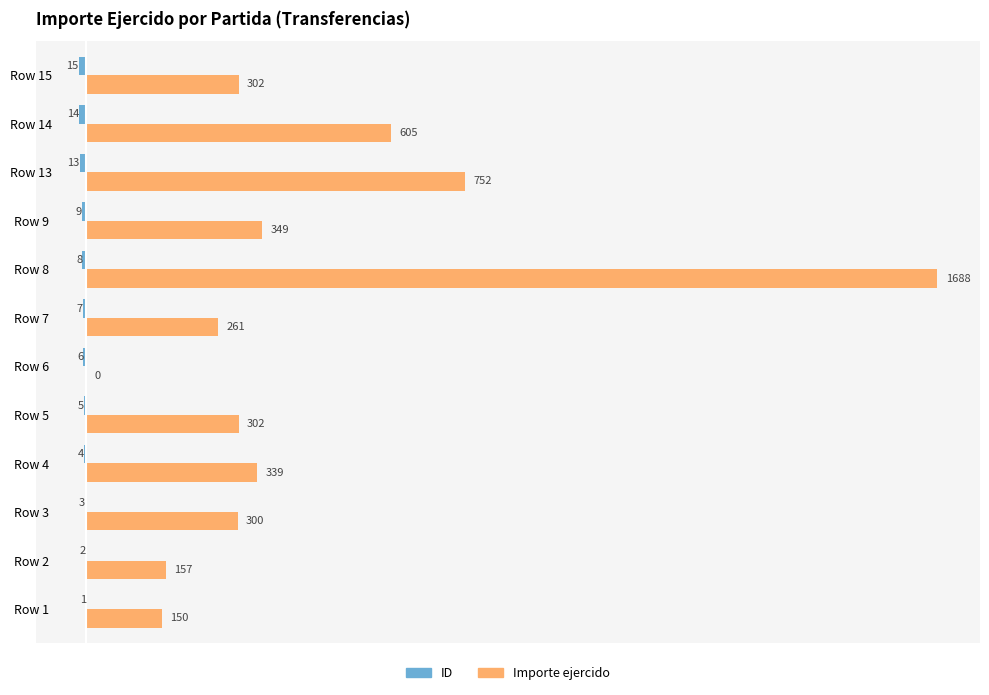

At which label is Importe ejercido closest to 844?

Row 13